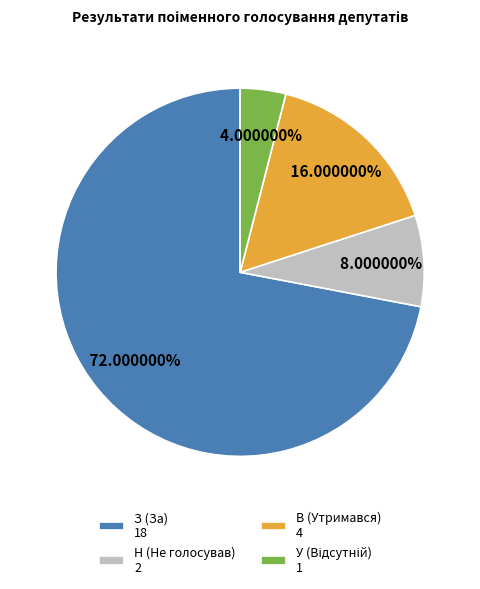

Is the sum of В (Утримався) 4 and З (За) 18 greater than half?

Yes